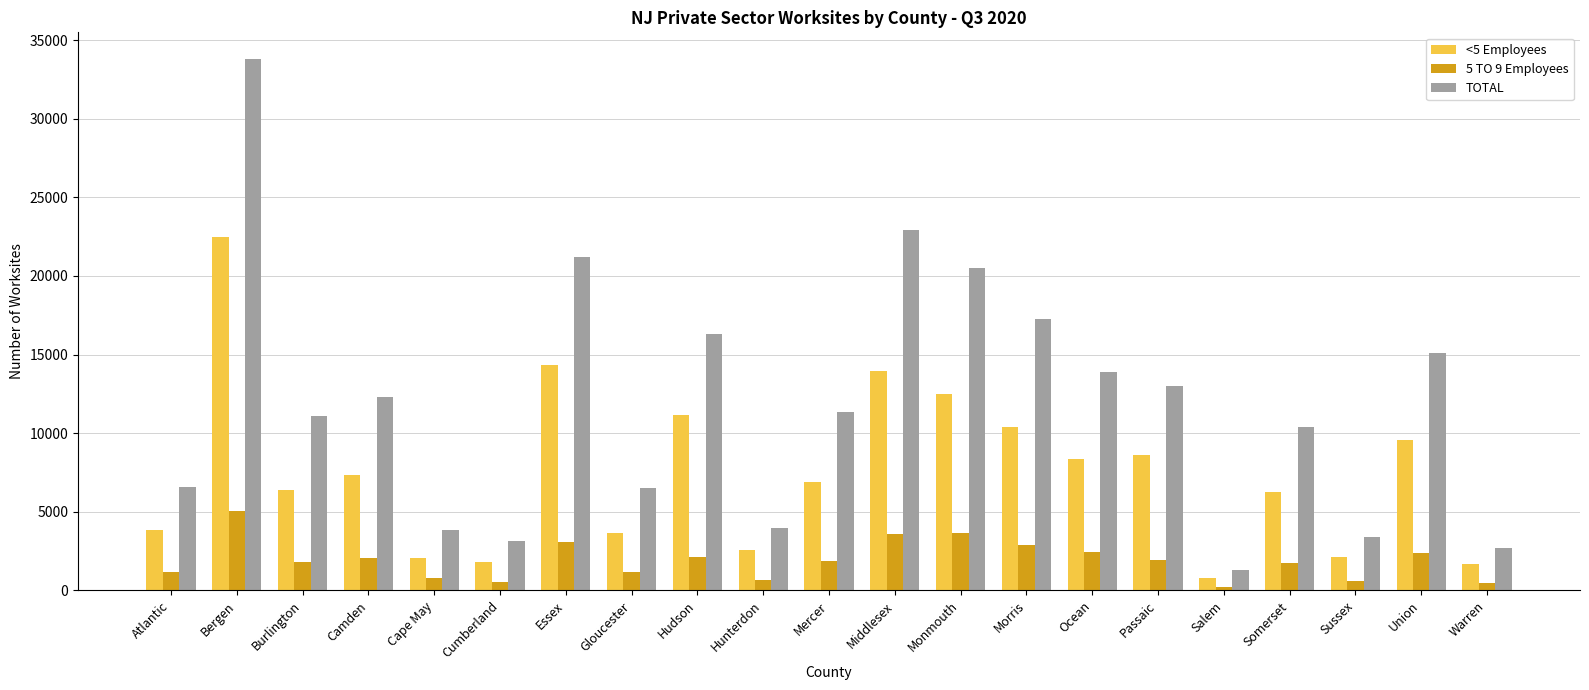

At Gloucester, list the series in order from largest to smallest.

TOTAL, <5 Employees, 5 TO 9 Employees